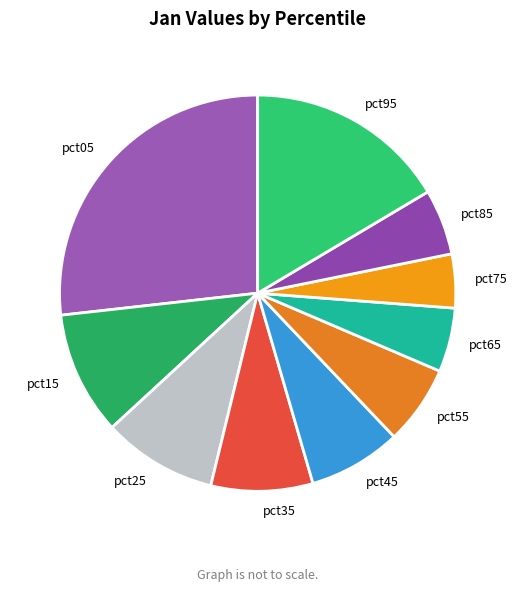

How many slices are in this pie chart?

10